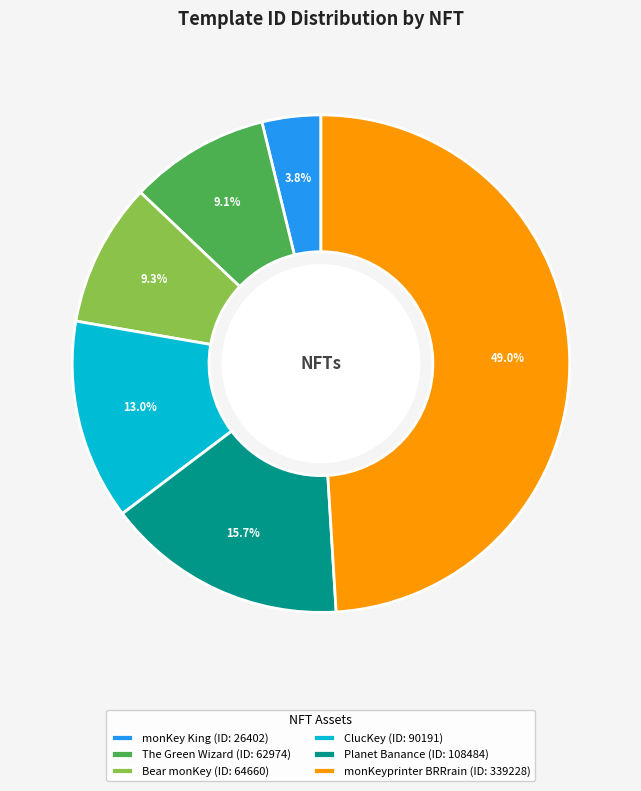

Does any single category account for the majority?

No